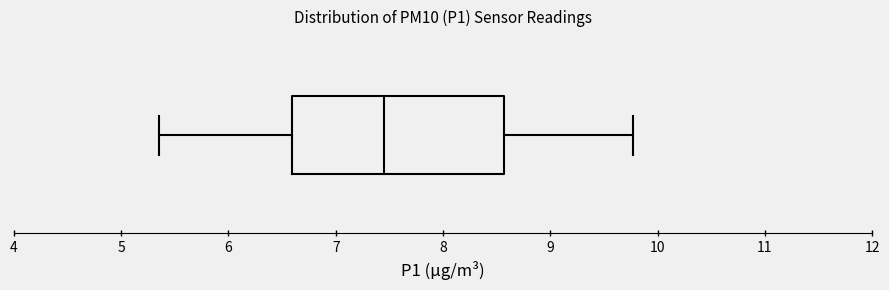

Transcribe this box plot: give where the median line is, the range the box spans, and where the two whiskers end, as read against the x-axis. The values are not printed on the chart, so give them approximately, as read against the axis.

median 7.5, box 6.6 to 8.6, whiskers 5.4 to 9.8